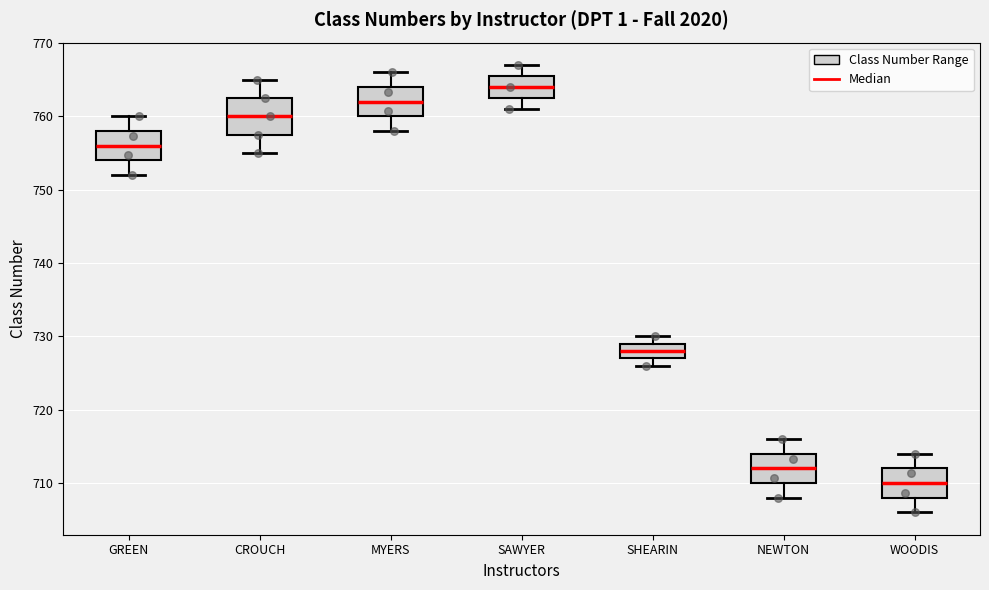

Where does the median line of the box for NEWTON sit on the y-axis? The values are not printed on the chart, so give them approximately, as read against the axis.

712